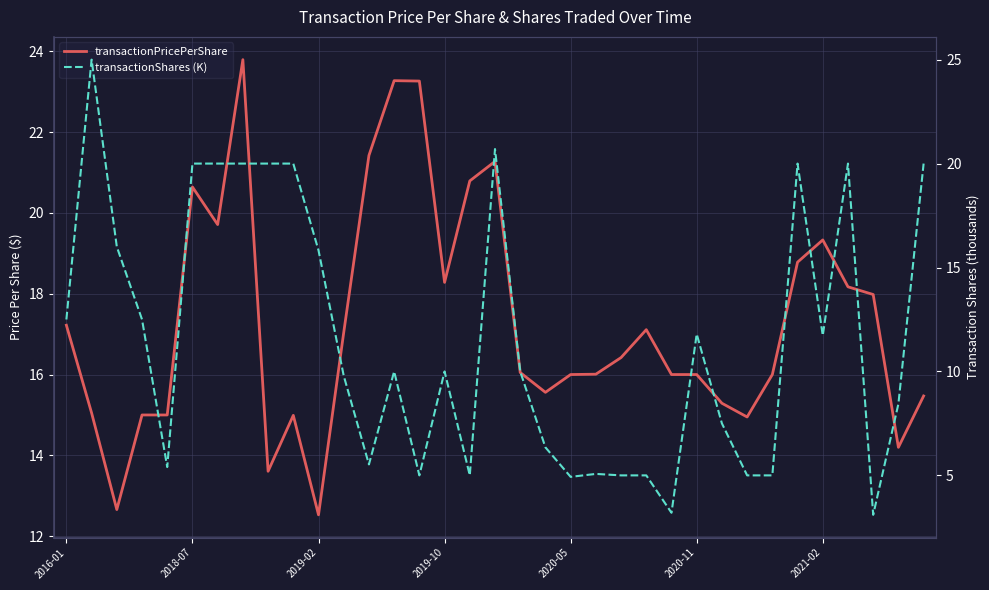

Which has a higher value, 11 or 2016-01?

2016-01